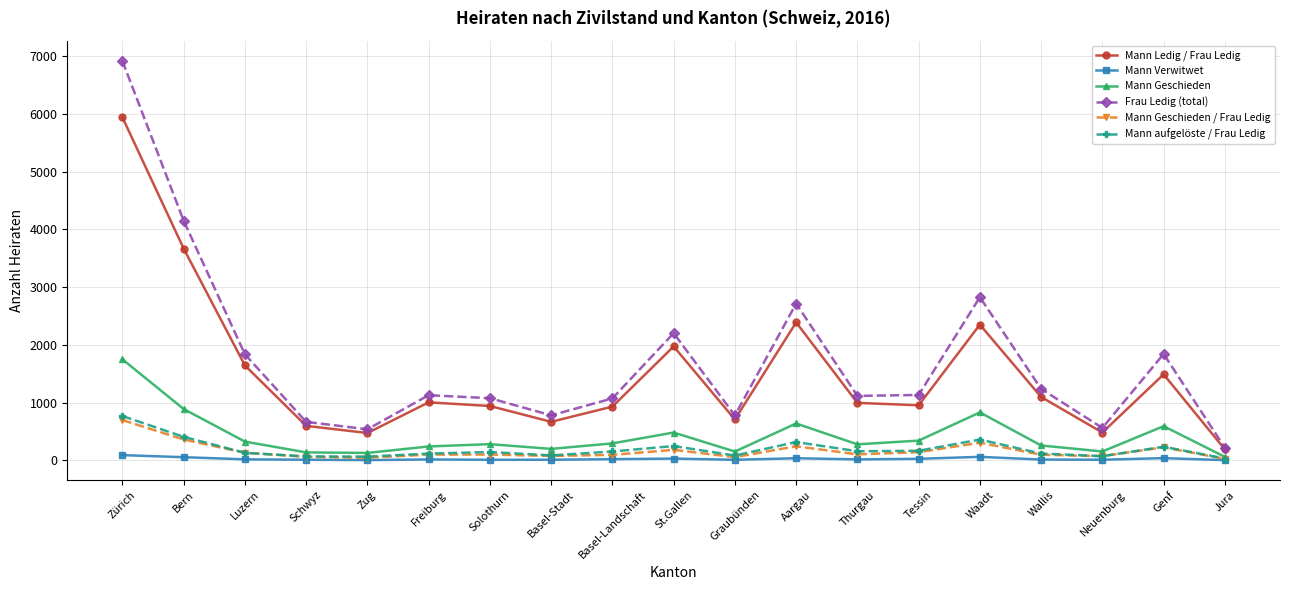

How many distinct data groups are displayed?

6